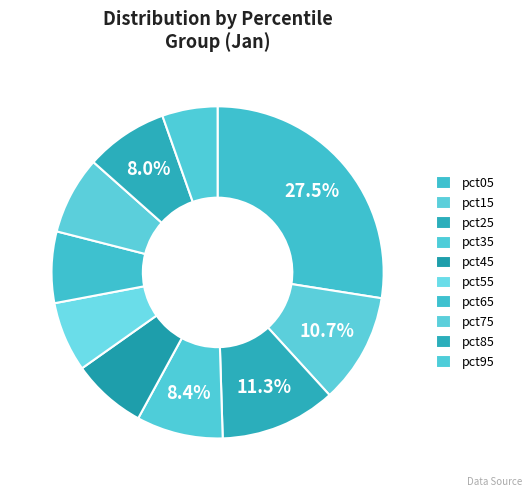

What is the change in value from pct45 to pct65?

-0.1